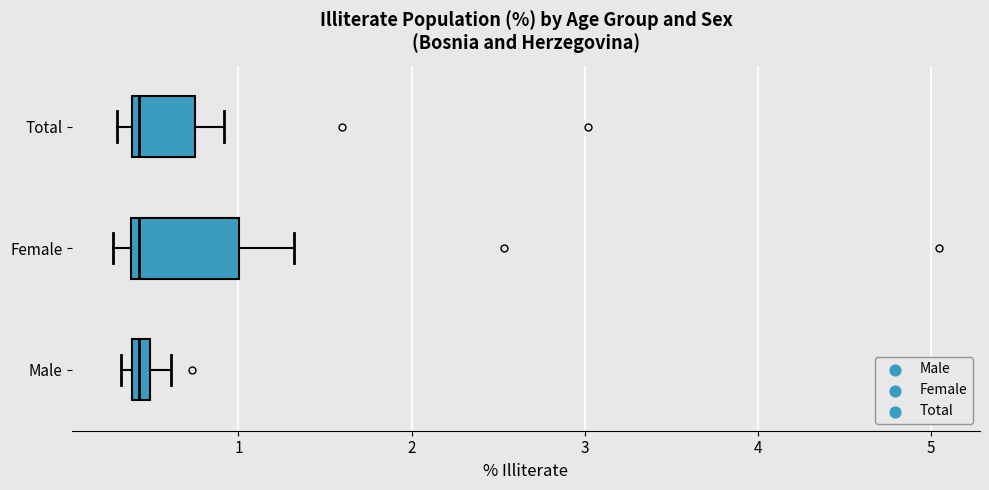

Which box is the widest, from its left edge to its right edge?

Female